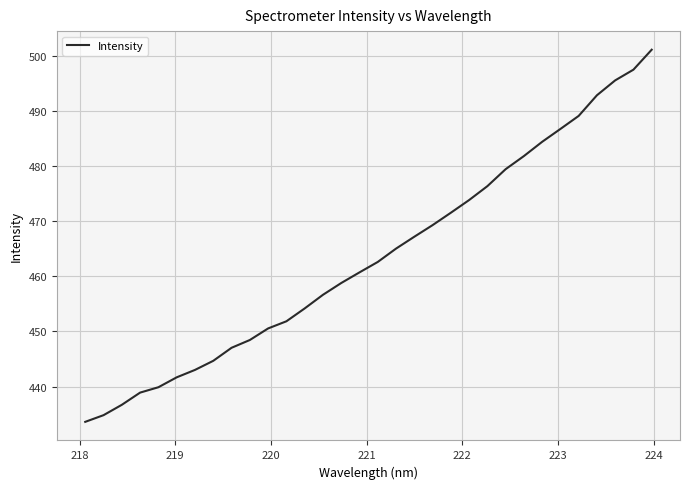

Reading left to right, extract all data points from this chart.

433.6	434.8	436.7	438.9	439.9	441.7	443.0	444.7	447.0	448.4	450.5	451.8	454.2	456.6	458.8	460.7	462.6	465.0	467.2	469.3	471.5	473.8	476.3	479.4	481.8	484.4	486.7	489.1	492.8	495.5	497.5	501.1